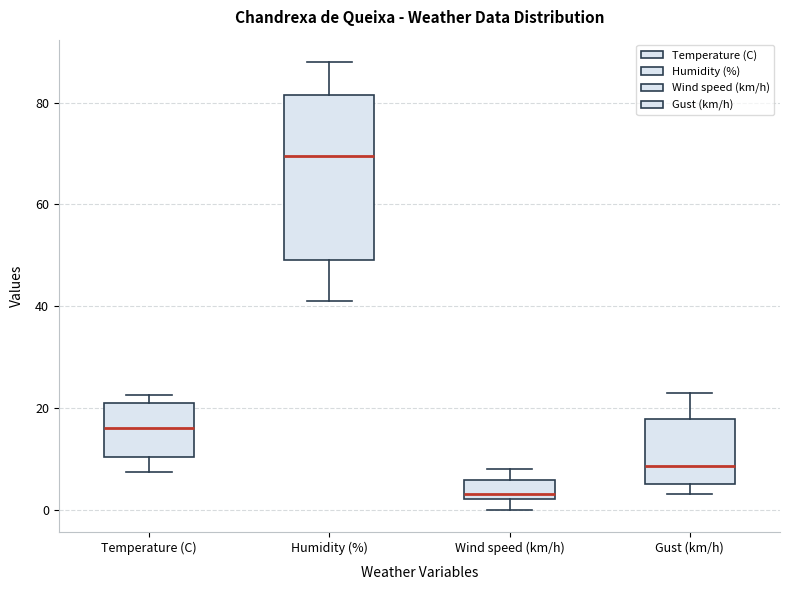

Which box has the lowest median line?

Wind speed (km/h)